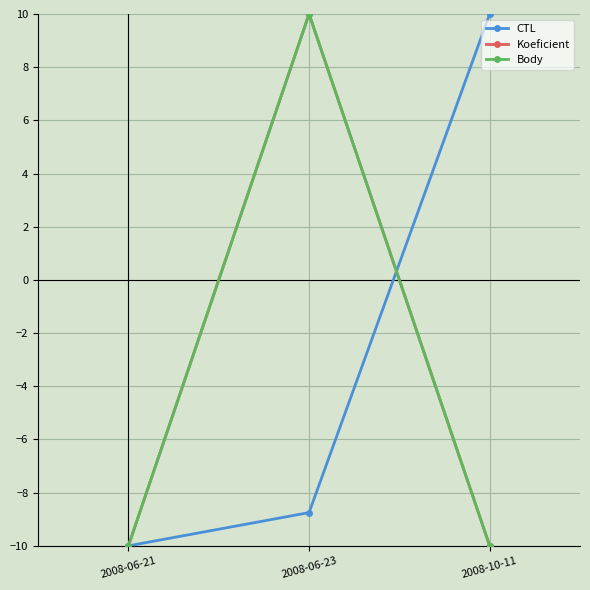

Read the Body value at 2008-06-23.

10.0